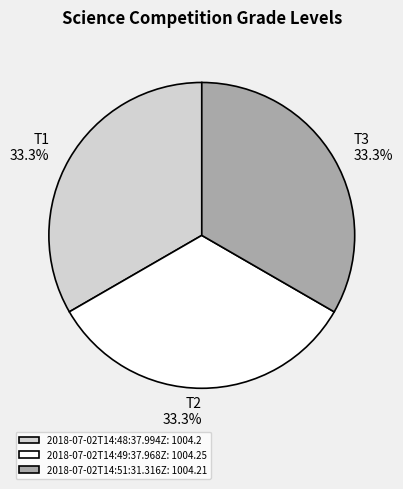

To the nearest percent, what is the average slice percentage?

33%